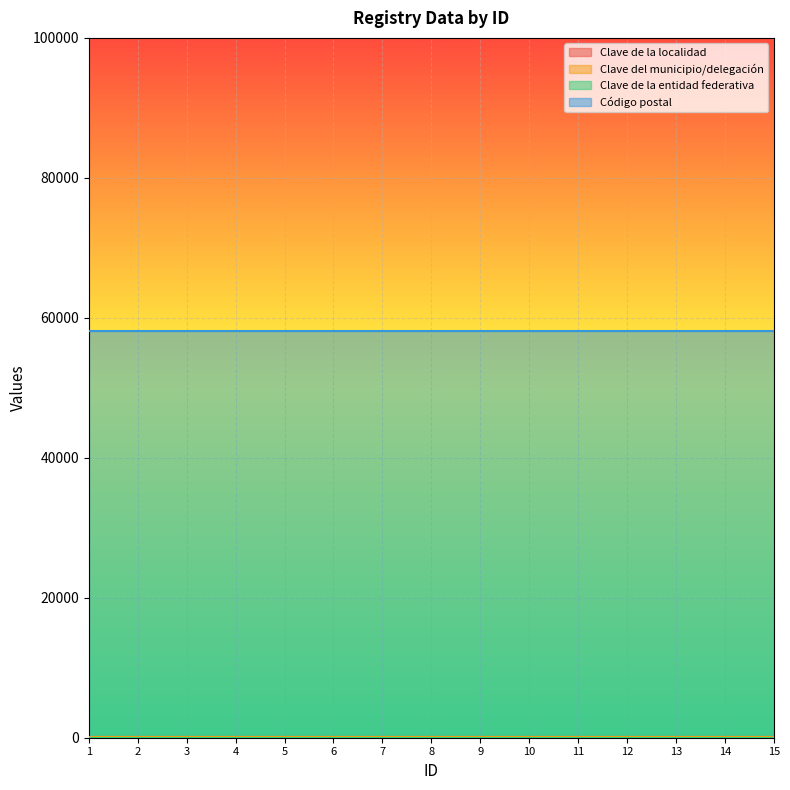

Is the value of Clave del municipio/delegación at 12 greater than the value of Clave de la localidad at 2?

No